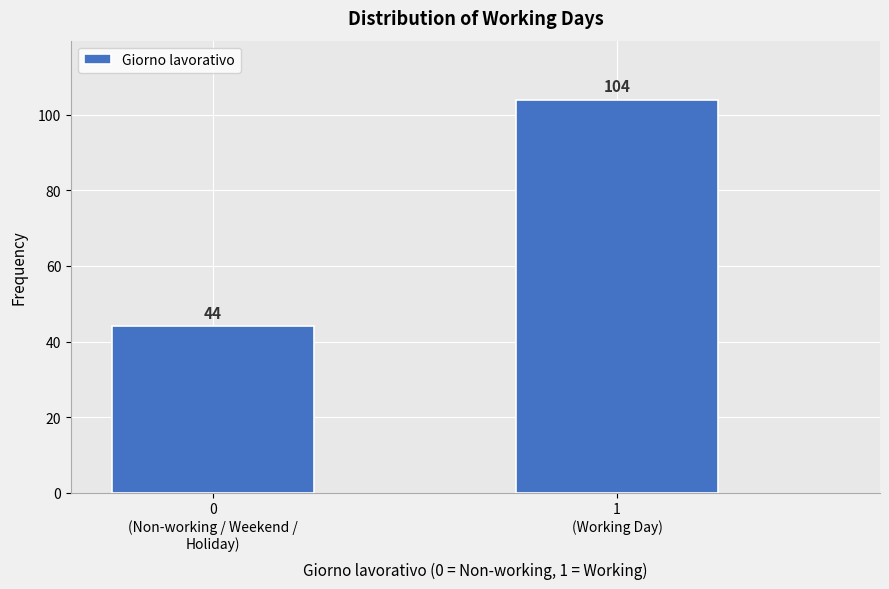

Reading left to right, transcribe all the data shown in this chart.

44	104